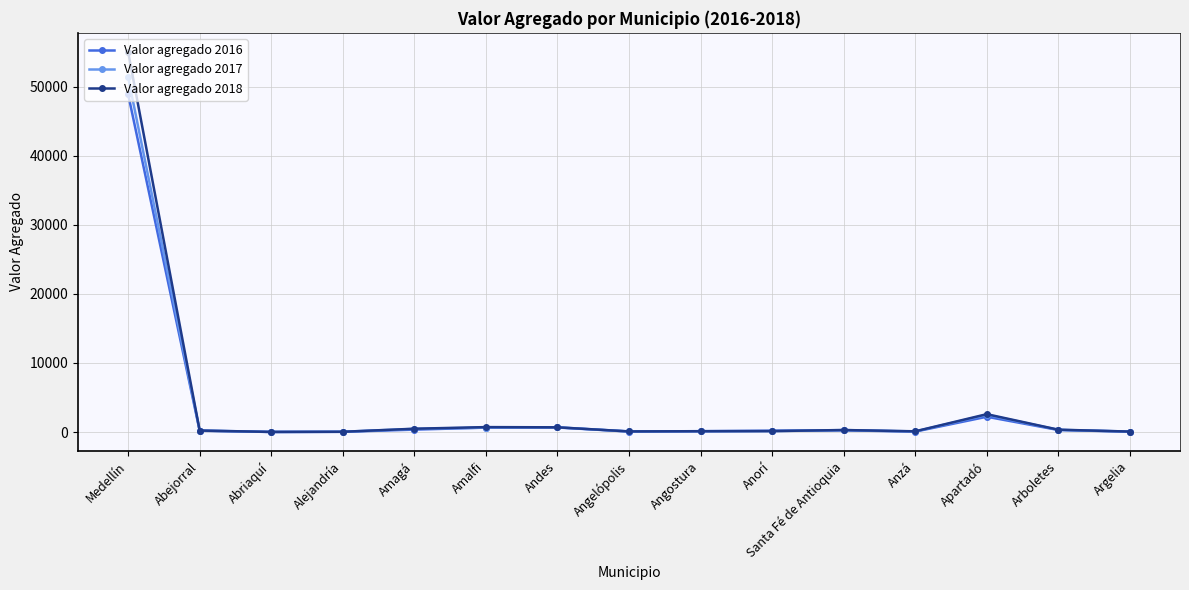

At which label does Valor agregado 2017 reach its peak?

Medellín